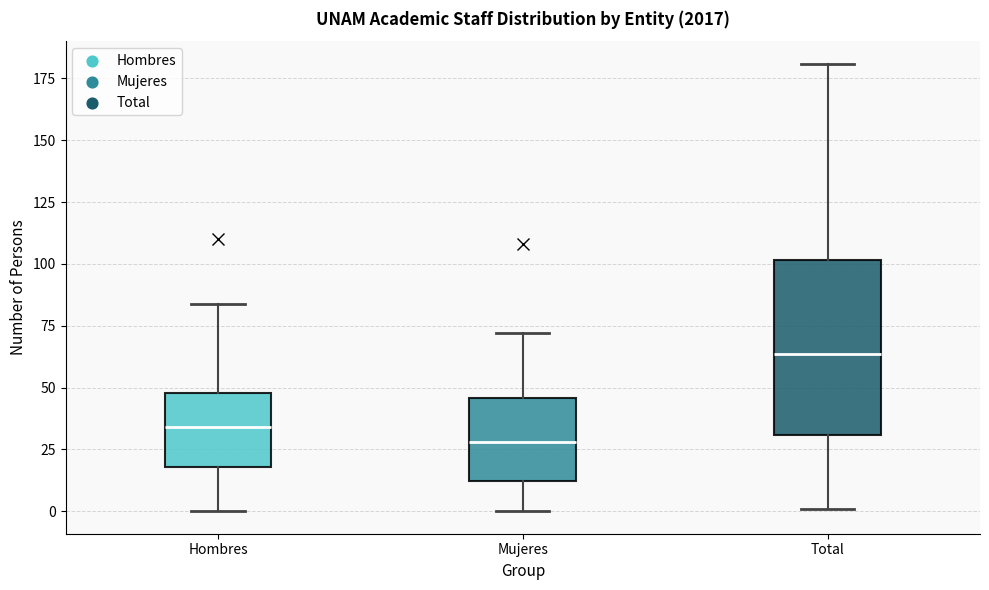

Comparing the boxes themselves (not the whiskers), which one is the tallest?

Total